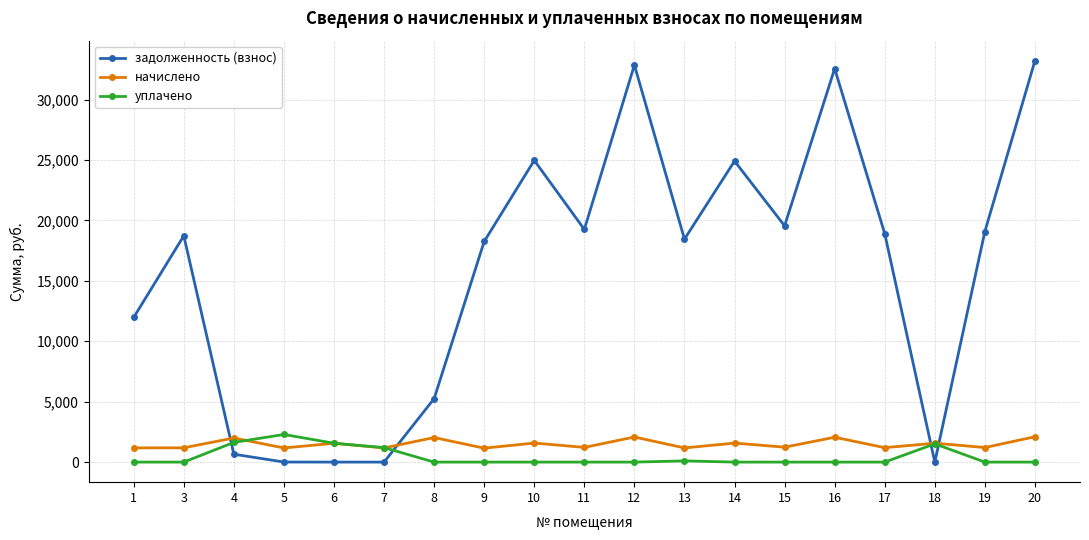

What is the difference between the second highest and minimum values in the начислено series?

922.6